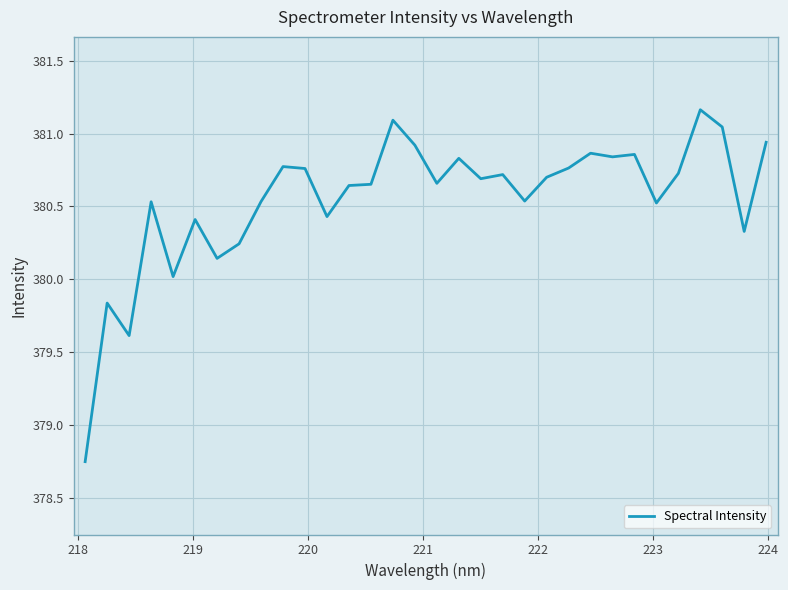

What is the difference between the second highest and second lowest values?

1.5